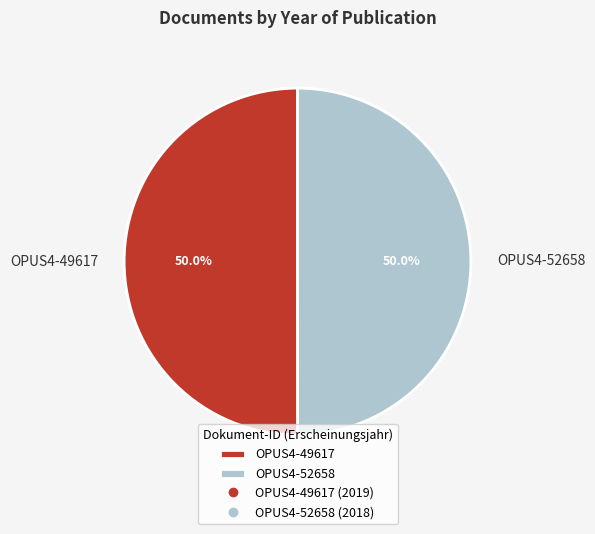

To the nearest percent, what is the combined percentage of OPUS4-49617 and OPUS4-52658?

100%